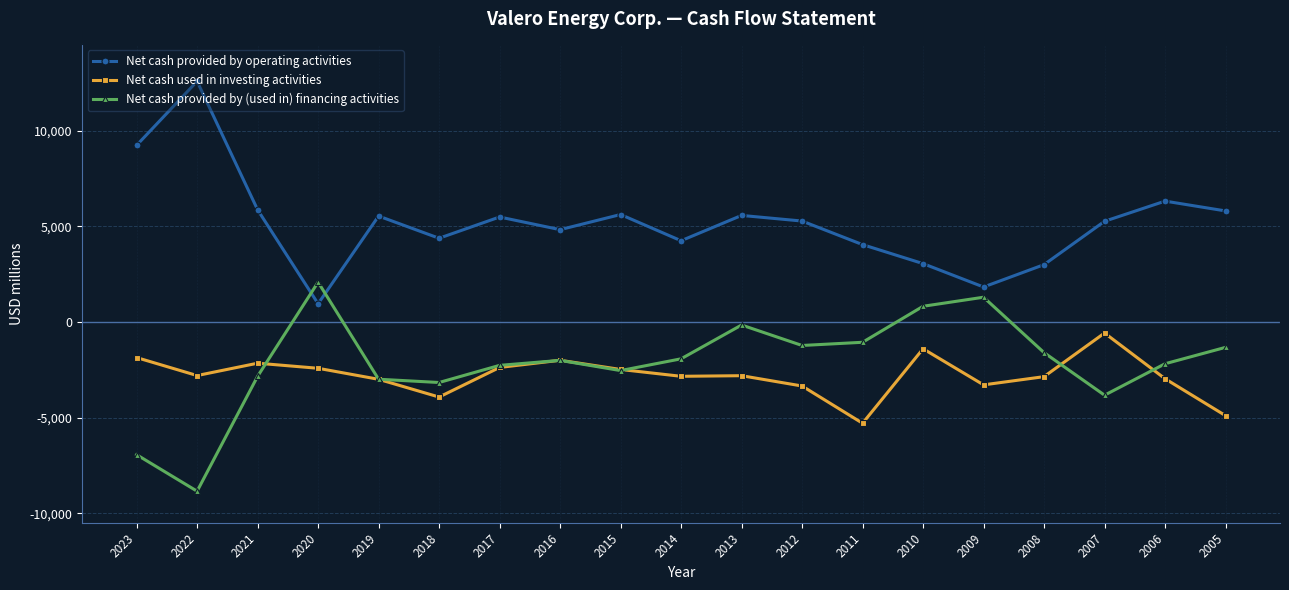

Which series has the widest spread of values?

Net cash provided by operating activities